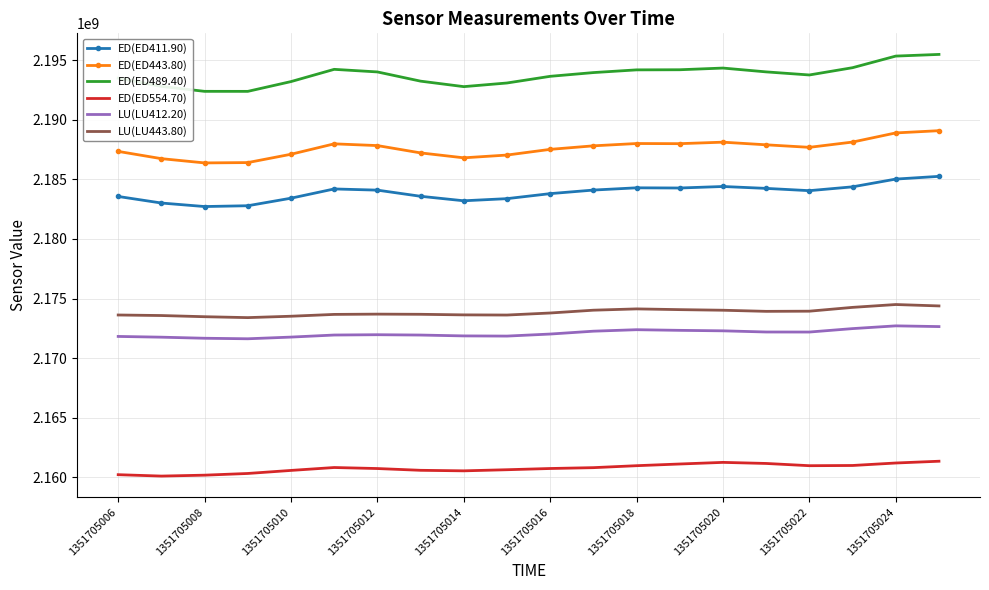

At how many categories does at least one series exceed 2184531328?

20